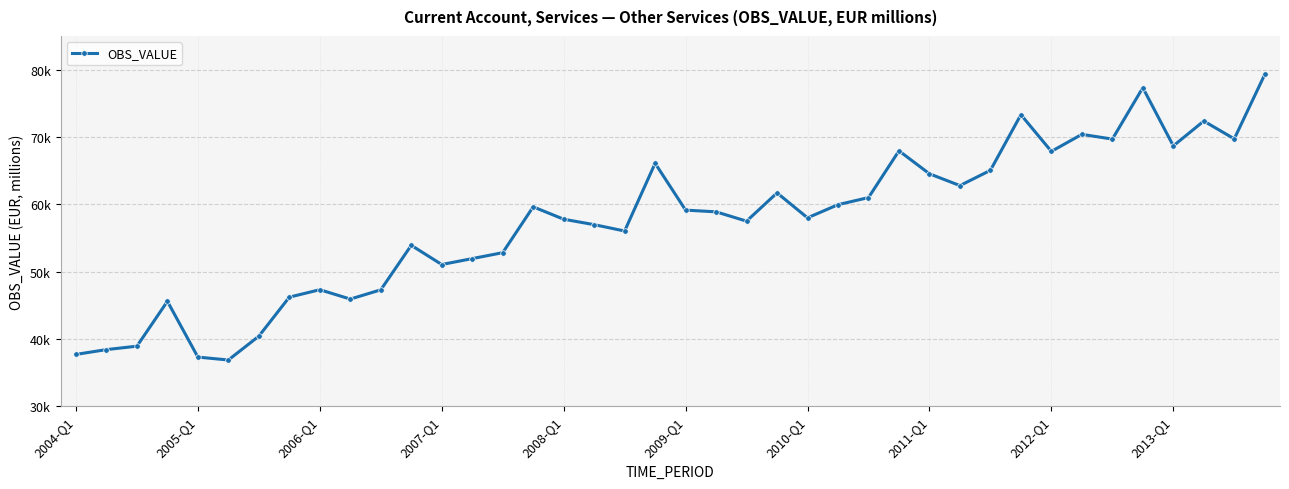

Is this an area chart (filled region under the line)?

No